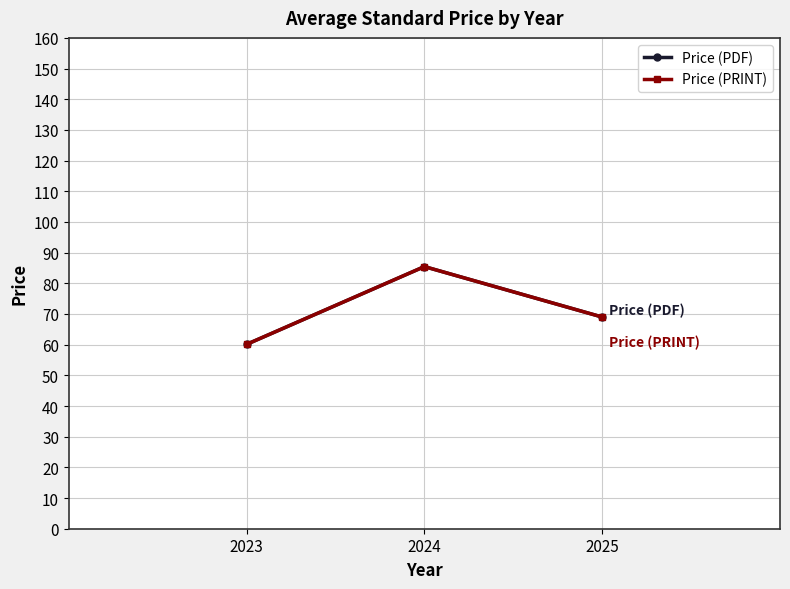

What is the sum of all Price (PDF) values?

214.5